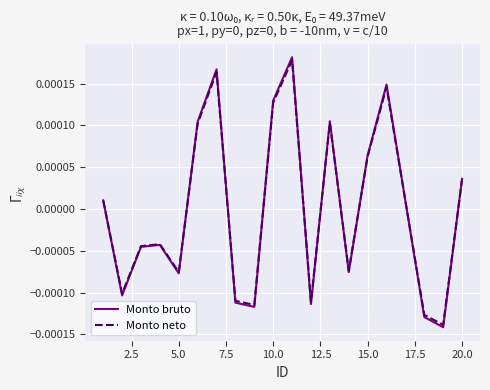

Which series has the widest spread of values?

Monto bruto